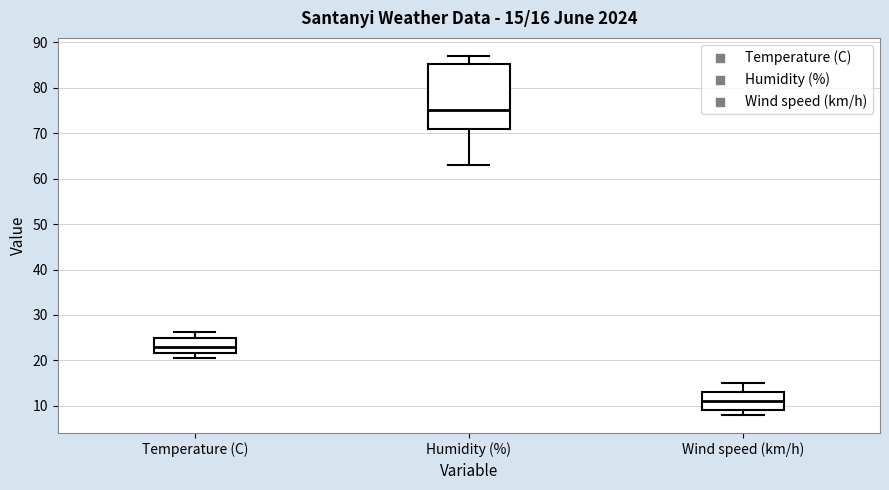

Comparing the boxes themselves (not the whiskers), which one is the tallest?

Humidity (%)